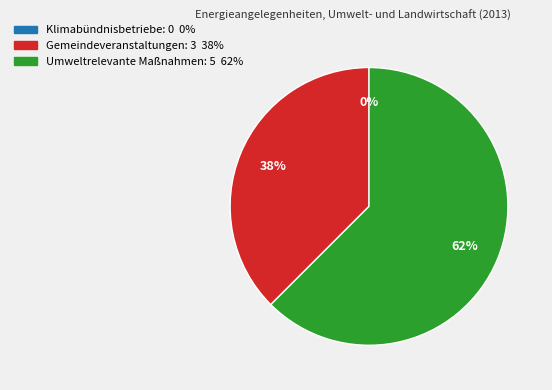

Count the number of slices in the pie.

3